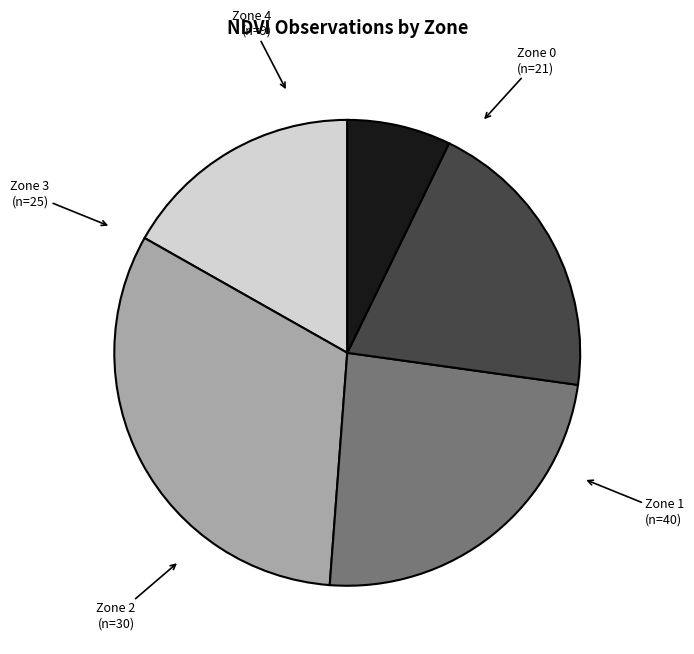

Does any single category account for the majority?

No